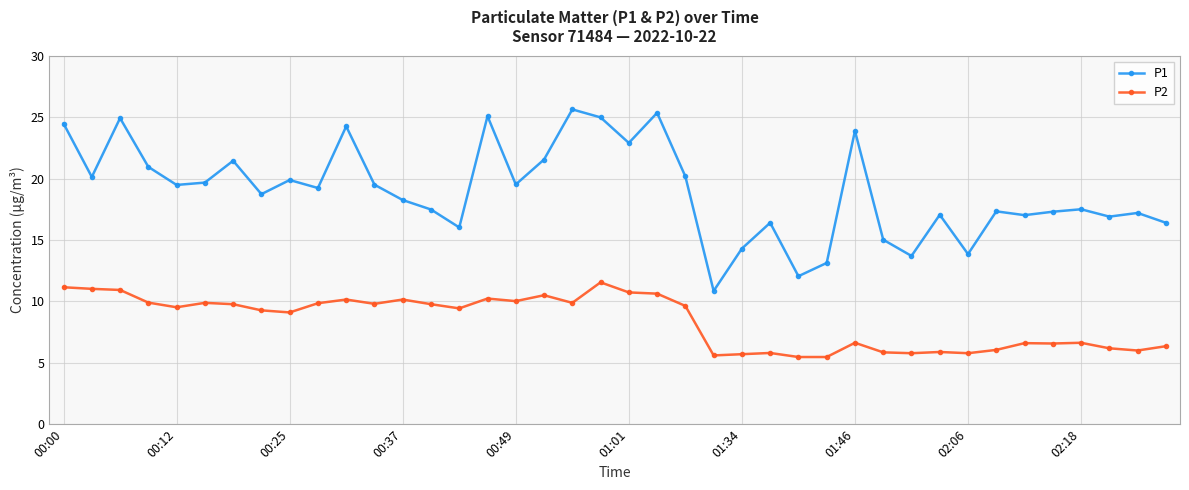

True or false: P1 has more than 1 points higher than both neighbors.

True